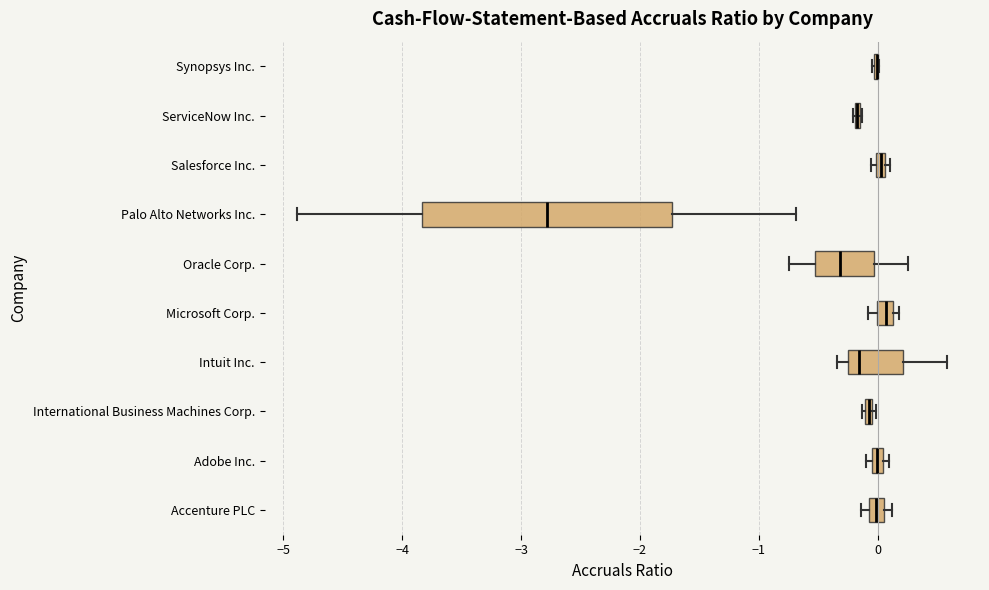

Where is the right edge of the box for International Business Machines Corp. on the x-axis? The values are not printed on the chart, so give them approximately, as read against the axis.

0.0